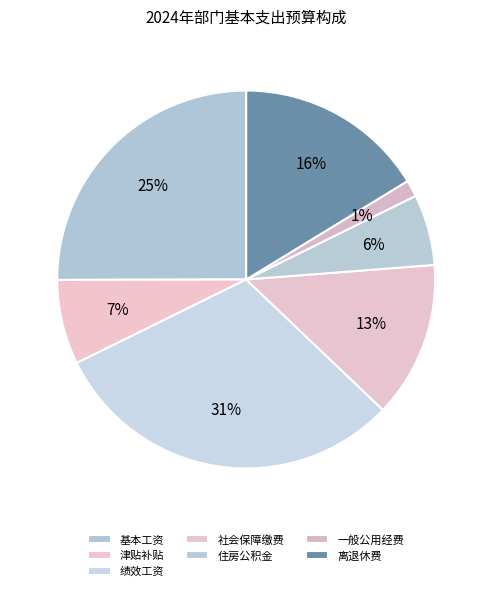

How many slices are in this pie chart?

7